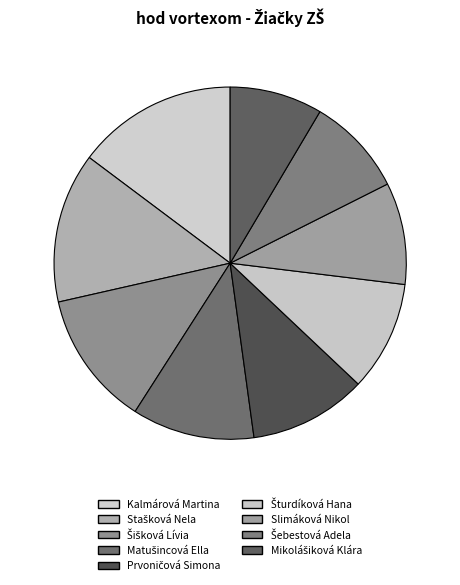

How many slices are in this pie chart?

9